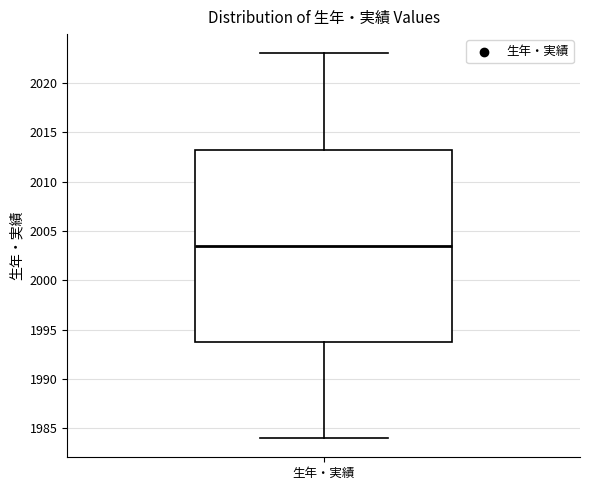

Where is the lower edge of the box for 生年・実績 on the y-axis? The values are not printed on the chart, so give them approximately, as read against the axis.

1994.0